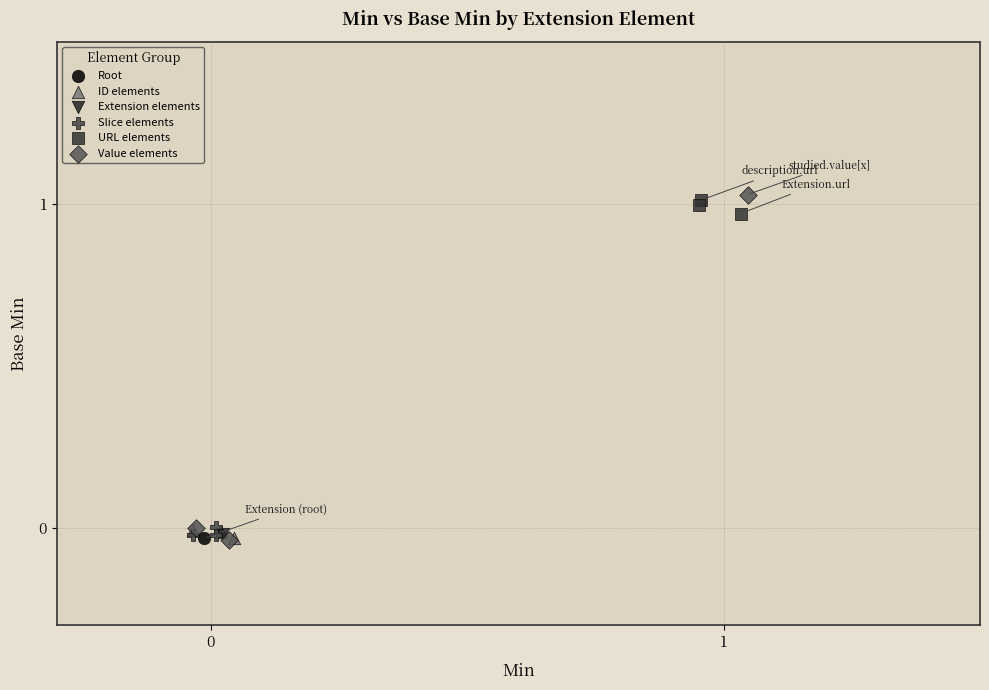

What are all the series names shown in the legend?

Root, ID elements, Extension elements, Slice elements, URL elements, Value elements